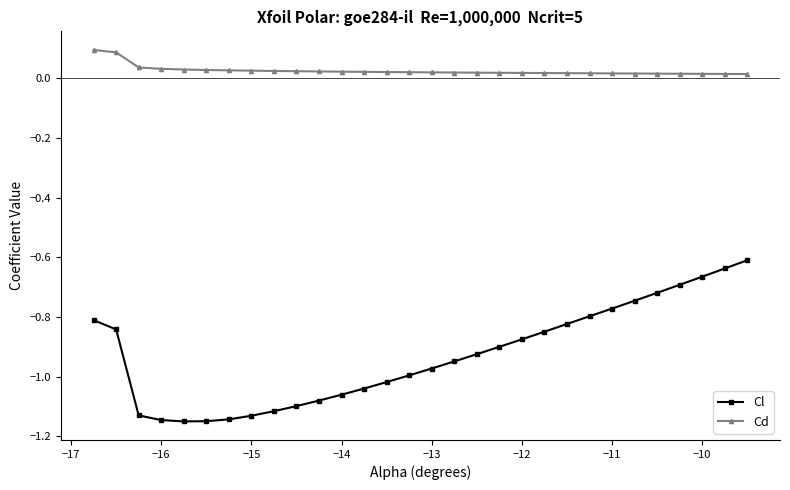

True or false: Cl and Cd cross at least once.

False